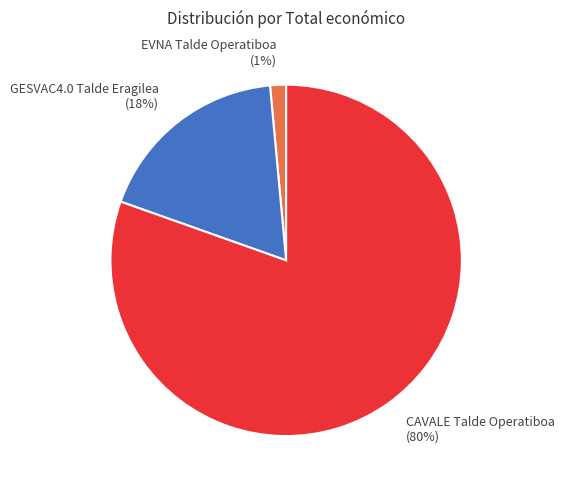

To the nearest percent, what is the average slice percentage?

33%